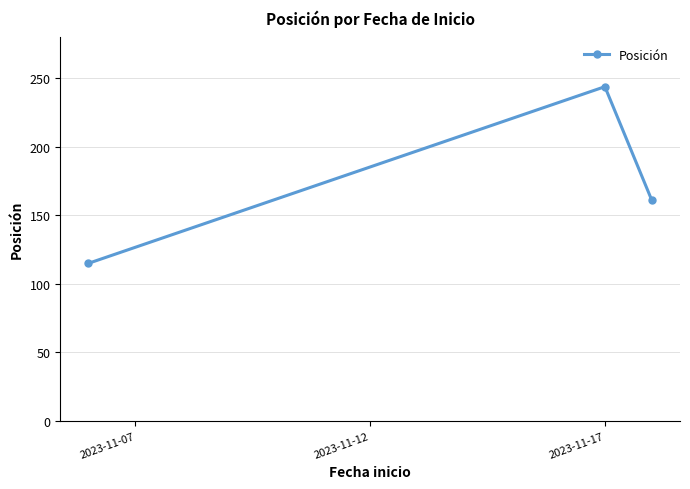

What is the value of the 2nd point from the left?

244